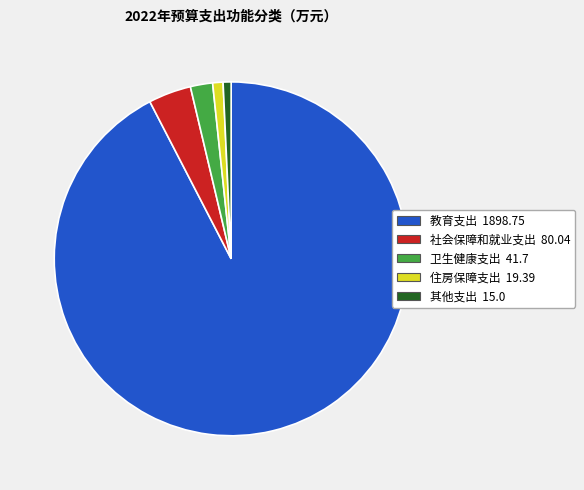

Does 教育支出 represent more than half of the total?

Yes